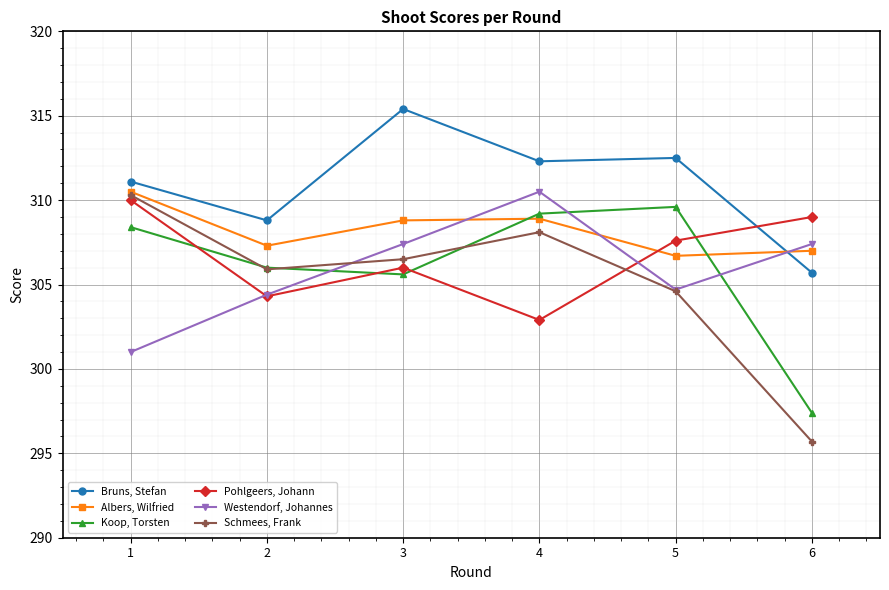

What is the difference between the Schmees, Frank values at 1 and 6?

14.6